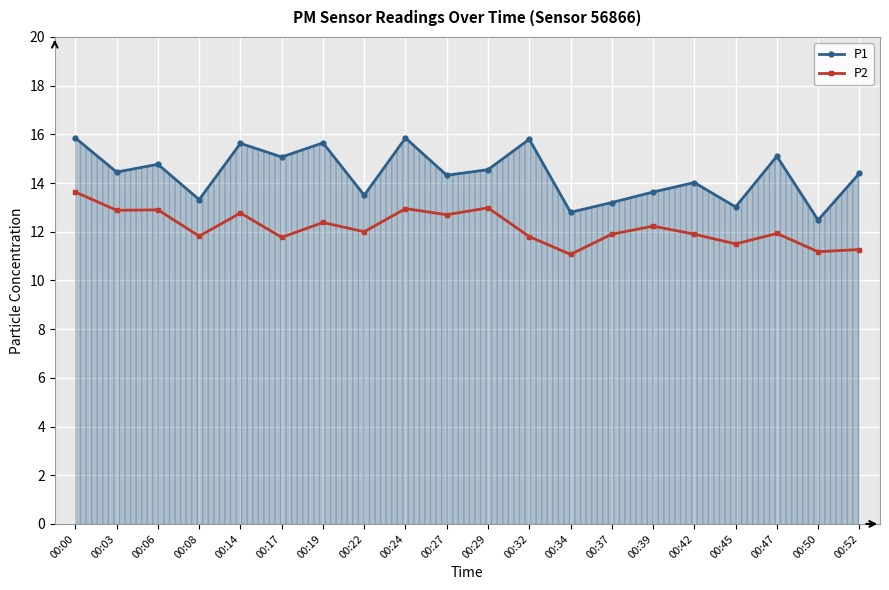

At 00:29, list the series in order from largest to smallest.

P1, P2